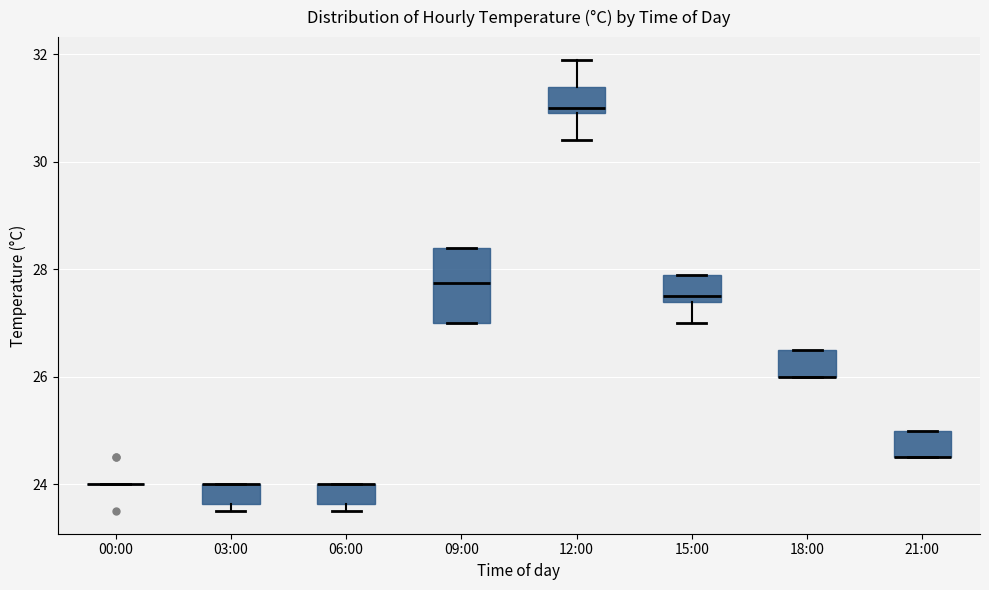

Reading left to right, read every box against the y-axis: the position of its median line, the range the box covers, and the ends of its whiskers. The values are not printed on the chart, so give them approximately, as read against the axis.

00:00: box collapsed to a line at 24.0, whiskers 24.0 to 24.0
03:00: median 24.0 (drawn on the box's upper edge), box 23.6 to 24.0, whiskers 23.6 (just below the box's lower edge) to 24.0
06:00: median 24.0 (drawn on the box's upper edge), box 23.6 to 24.0, whiskers 23.6 (just below the box's lower edge) to 24.0
09:00: median 27.8, box 27.0 to 28.4, whiskers 27.0 to 28.4
12:00: median 31.0 (just above the box's lower edge), box 31.0 to 31.4, whiskers 30.4 to 32.0
15:00: median 27.6, box 27.4 to 28.0, whiskers 27.0 to 28.0
18:00: median 26.0 (drawn on the box's lower edge), box 26.0 to 26.6, whiskers 26.0 to 26.6
21:00: median 24.6 (drawn on the box's lower edge), box 24.6 to 25.0, whiskers 24.6 to 25.0